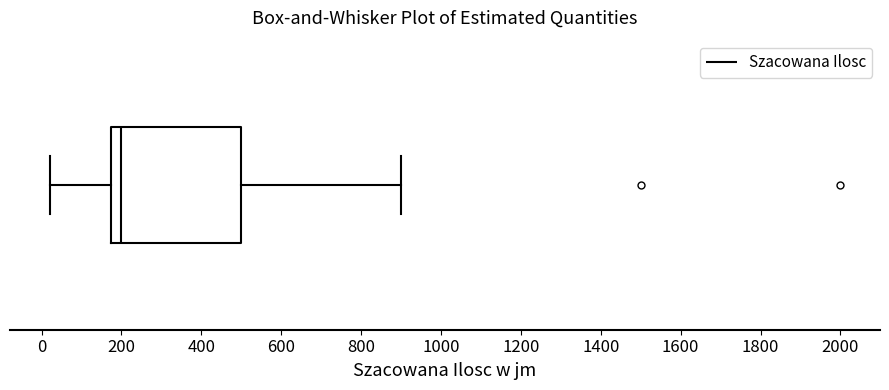

Where does the left whisker of the box end on the x-axis? The values are not printed on the chart, so give them approximately, as read against the axis.

20